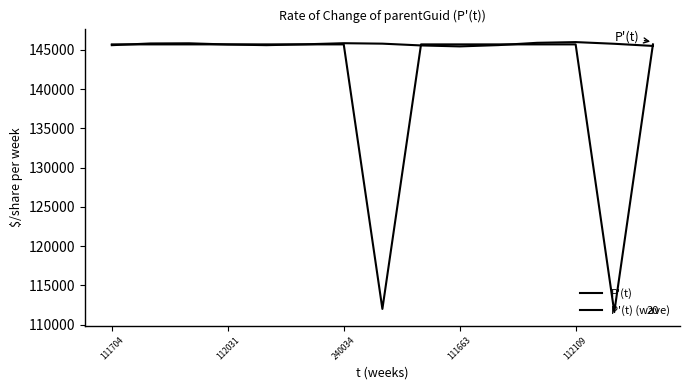

What is the difference between the second highest and minimum values in the P'(t) series?

34097.0